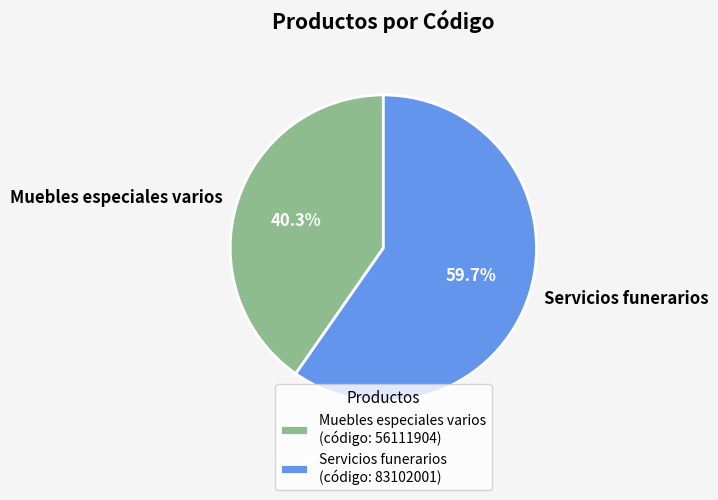

How many slices are in this pie chart?

2